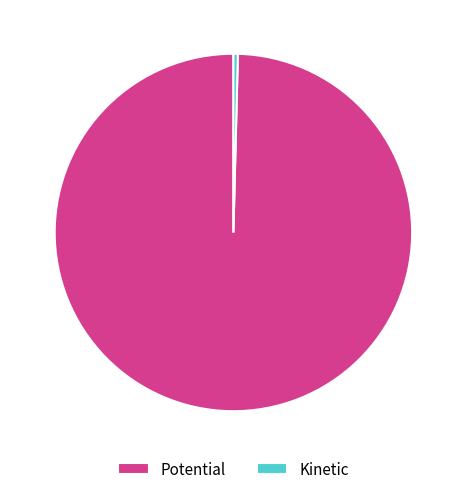

Which category has the smallest portion of the pie?

Kinetic